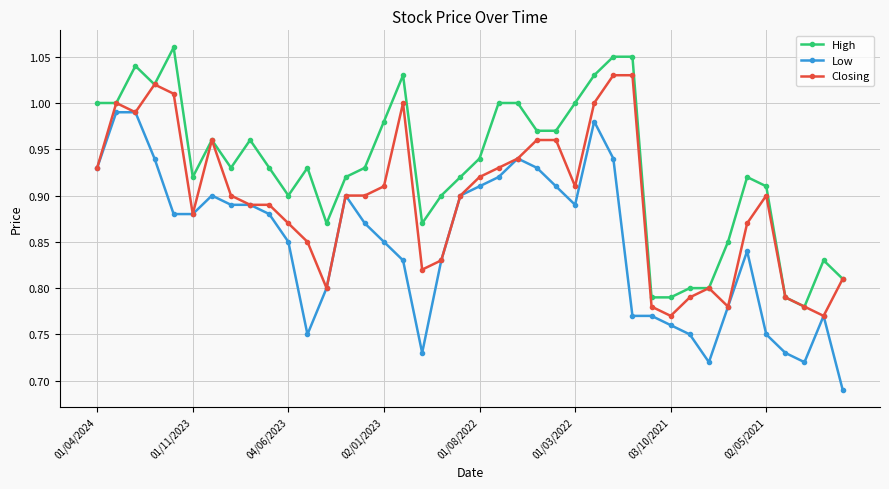

At how many categories does at least one series exceed 0?

40